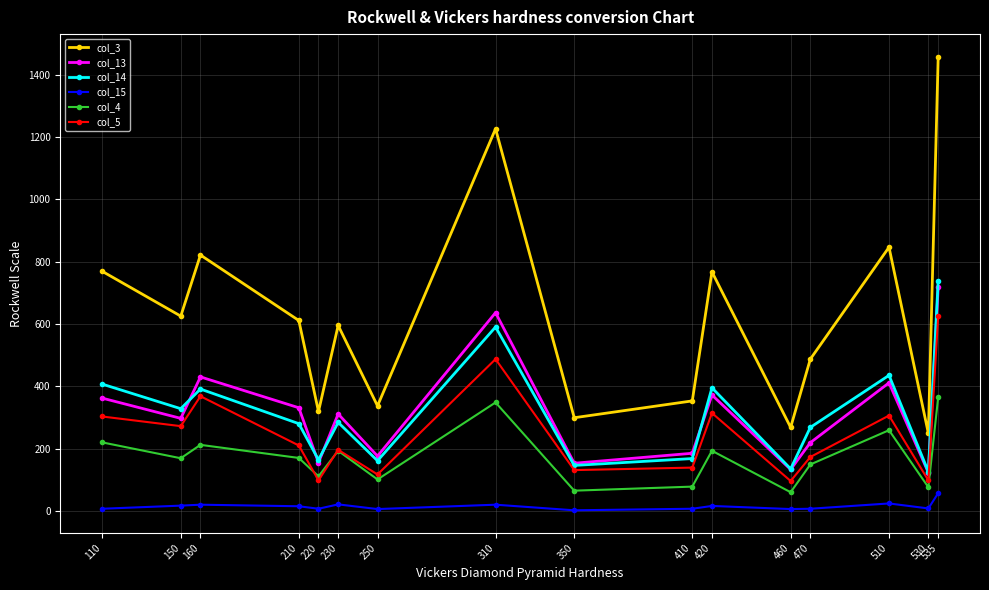

The value of col_5 at 210 is 210. True or false?

True